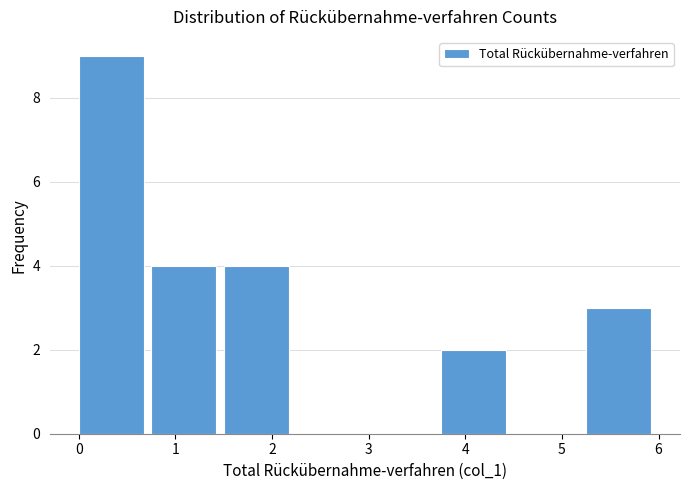

Over which range of the x-axis is the bar tallest?

0.00 to 0.75